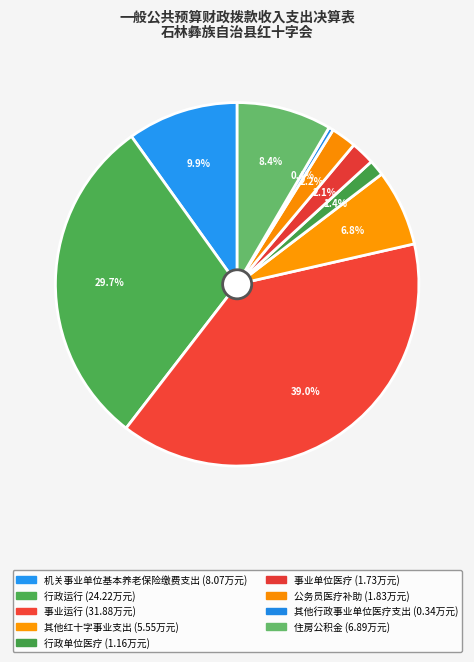

Rank the categories by value from lowest to highest.

其他行政事业单位医疗支出, 行政单位医疗, 事业单位医疗, 公务员医疗补助, 其他红十字事业支出, 住房公积金, 机关事业单位基本养老保险缴费支出, 行政运行, 事业运行